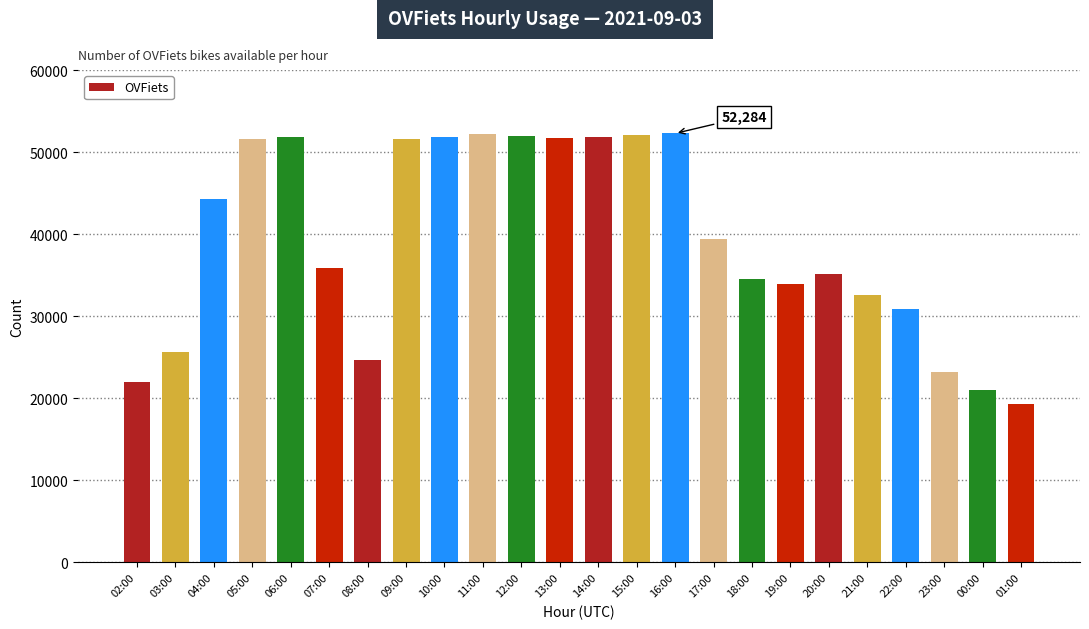

How many series are shown in this chart?

1